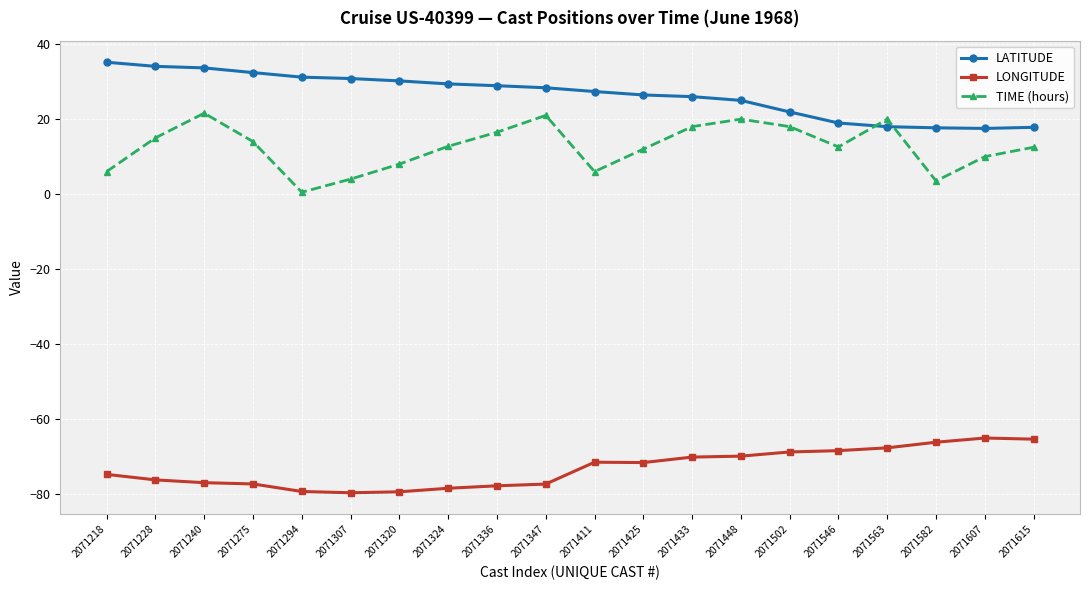

Rank the series by their maximum value, from highest to lowest.

LATITUDE, TIME (hours), LONGITUDE